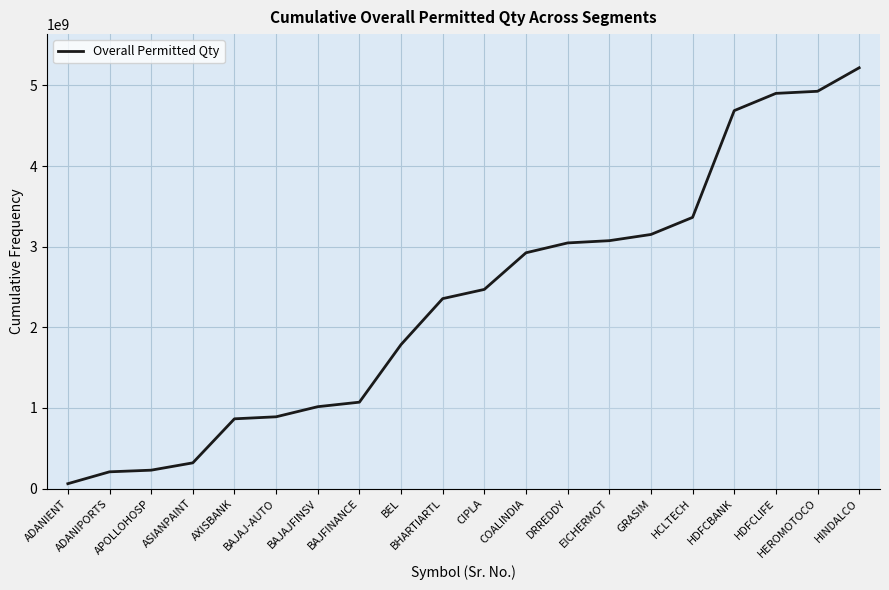

Which label corresponds to the largest value in the chart?

HINDALCO